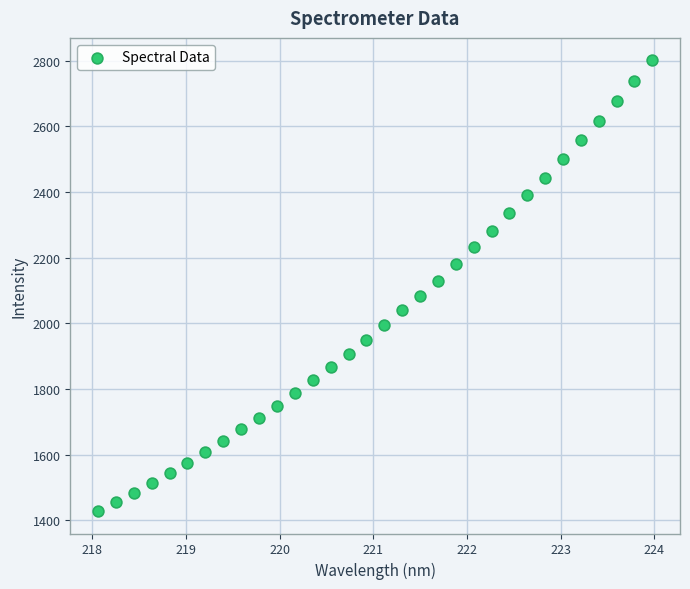

What is the range of X values (max minus min)?

5.9